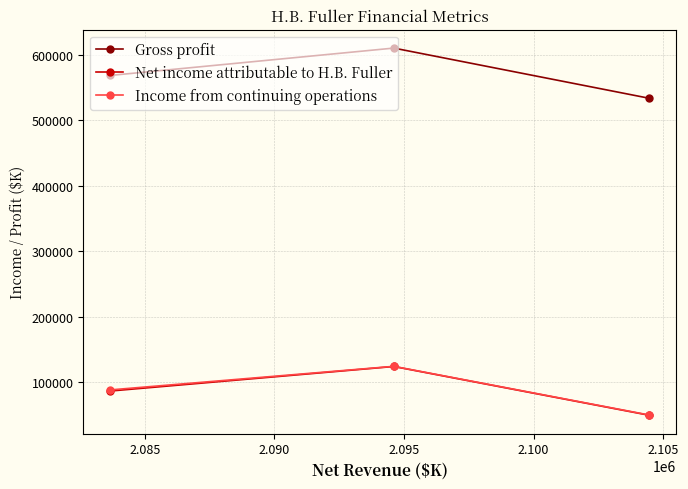

Which series has the largest range (max minus min)?

Gross profit